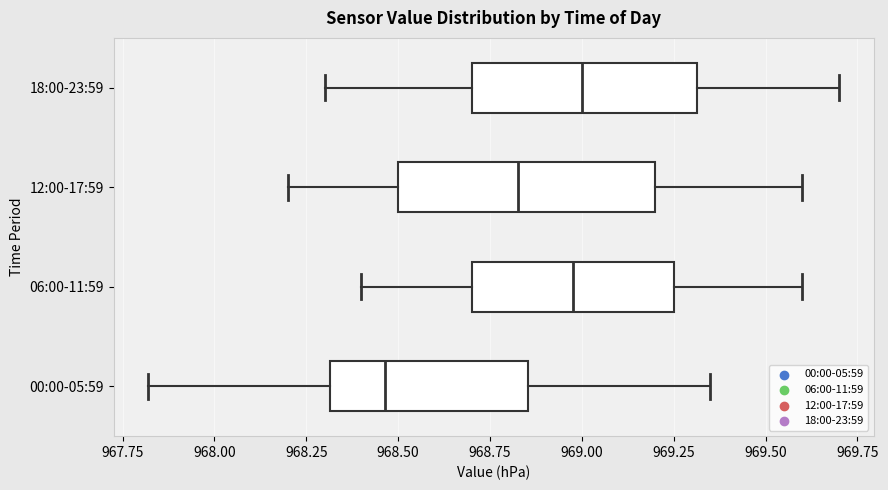

Comparing the boxes themselves (not the whiskers), which one is the widest?

12:00-17:59